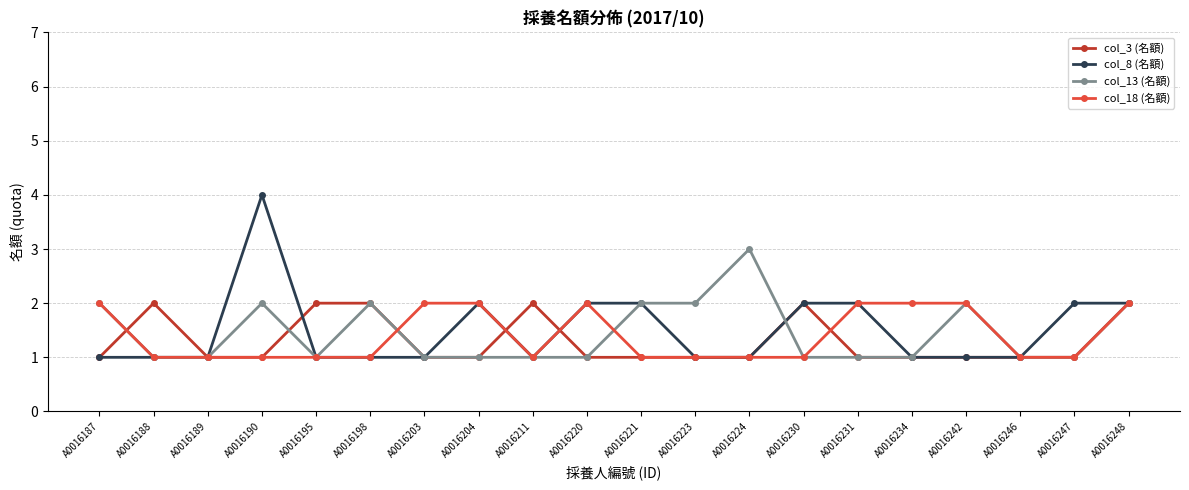

Reading right to left, extract all data points from this chart.

col_3 (名額): 2	1	1	1	1	1	2	1	1	1	1	2	1	1	2	2	1	1	2	1
col_8 (名額): 2	2	1	1	1	2	2	1	1	2	2	1	2	1	1	1	4	1	1	1
col_13 (名額): 2	1	1	2	1	1	1	3	2	2	1	1	1	1	2	1	2	1	1	2
col_18 (名額): 2	1	1	2	2	2	1	1	1	1	2	1	2	2	1	1	1	1	1	2